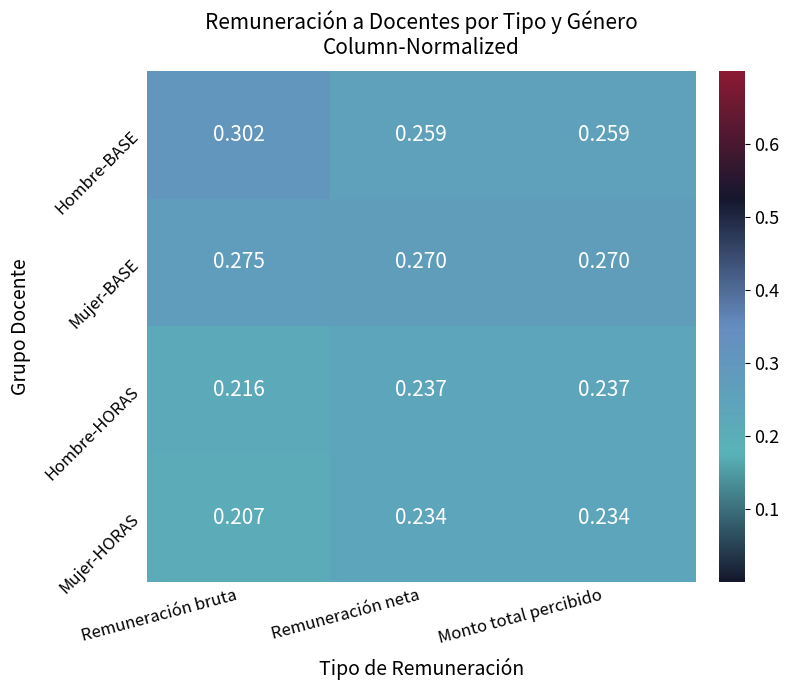

At Remuneración neta, list the series in order from largest to smallest.

Mujer-BASE, Hombre-BASE, Hombre-HORAS, Mujer-HORAS